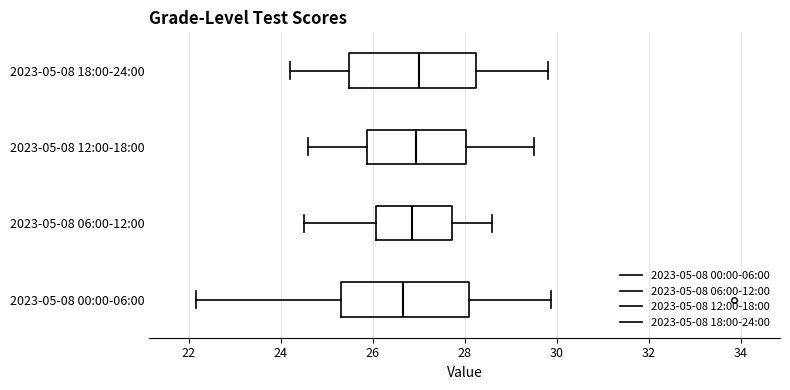

Which box has the furthest to the left median line?

2023-05-08 00:00-06:00